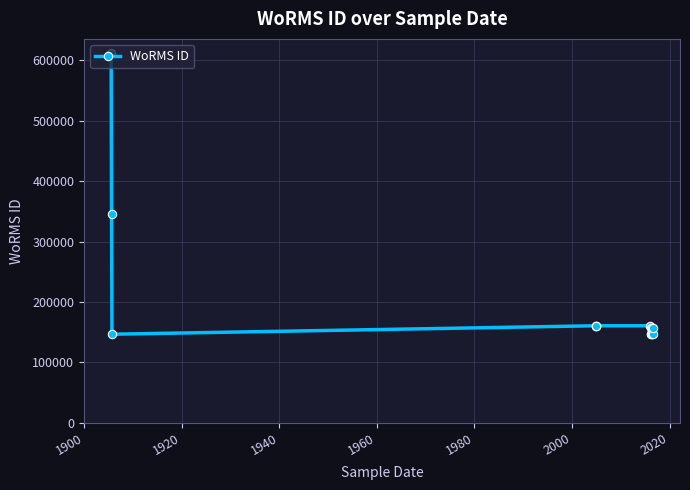

What is the minimum value shown in the chart?

146542